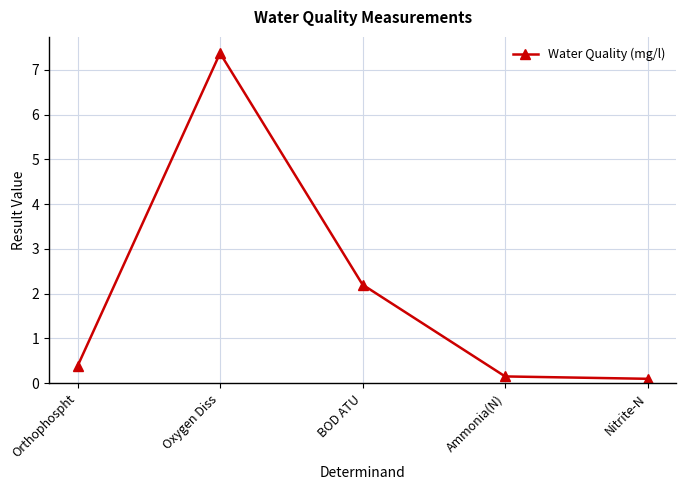

Reading left to right, what are all the values shown in this chart?

0.4	7.4	2.2	0.2	0.1